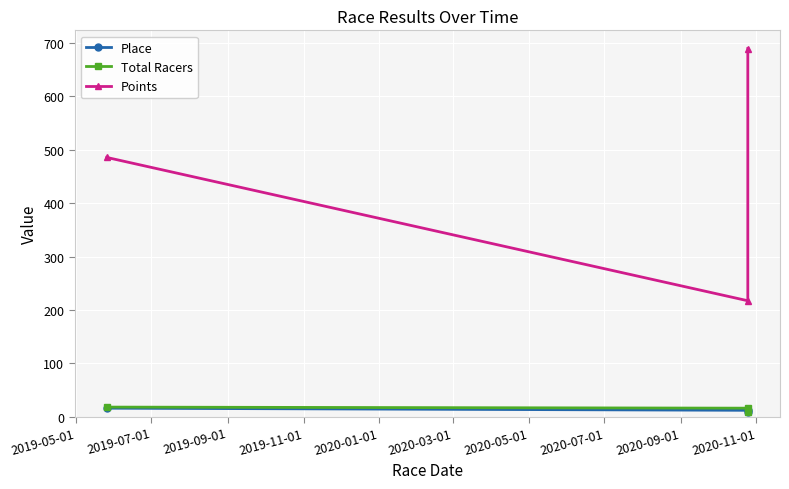

At how many categories does at least one series exceed 559?

1